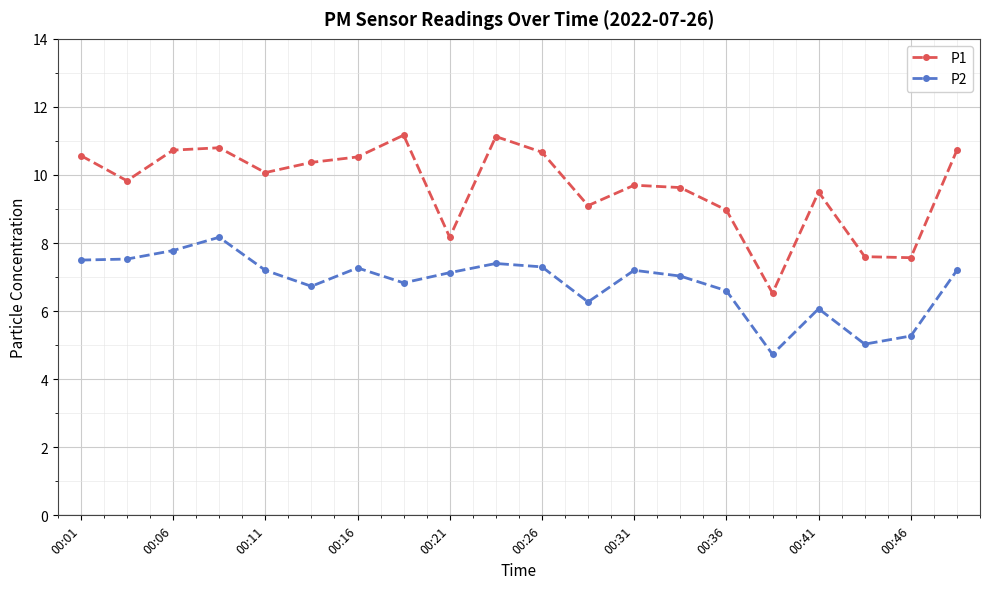

At how many categories does at least one series exceed 4?

20